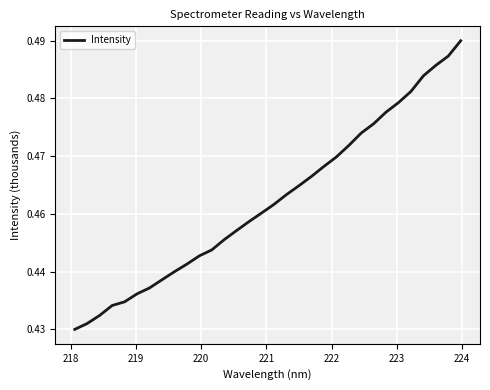

Is this an area chart (filled region under the line)?

No